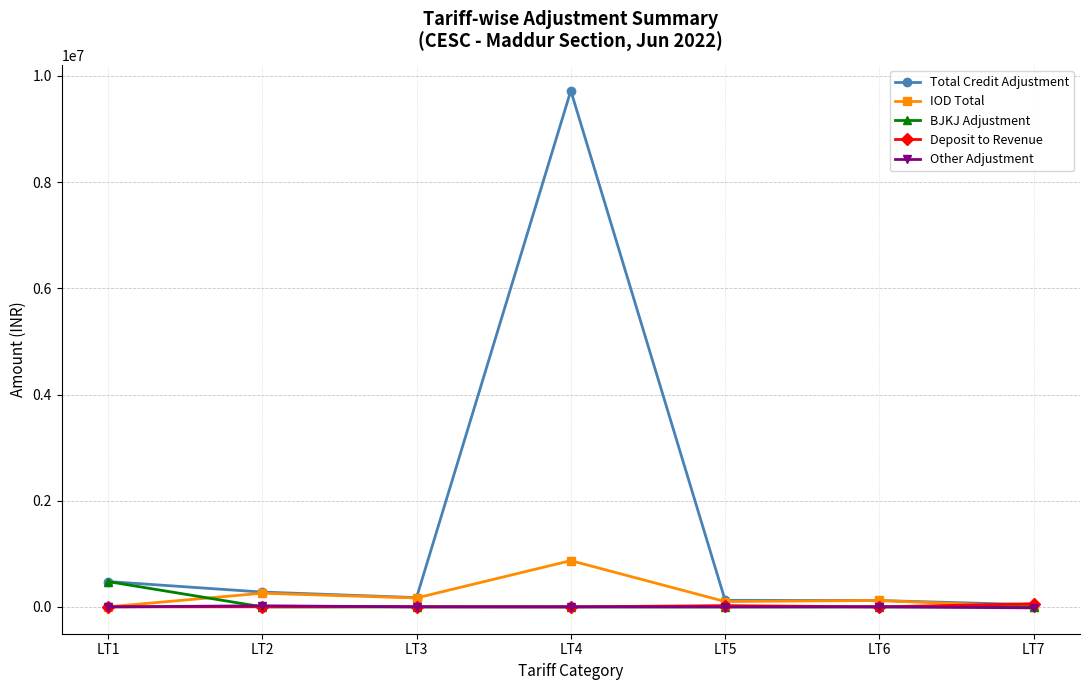

At which category is the sum across all series the highest?

LT4